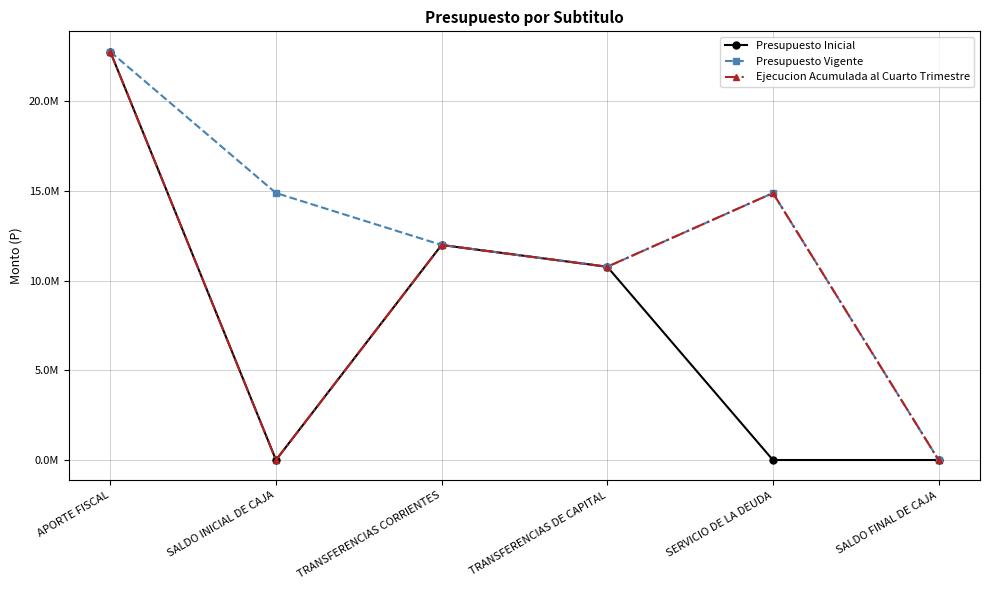

Where does the Presupuesto Vigente series first go above 14883735?

APORTE FISCAL